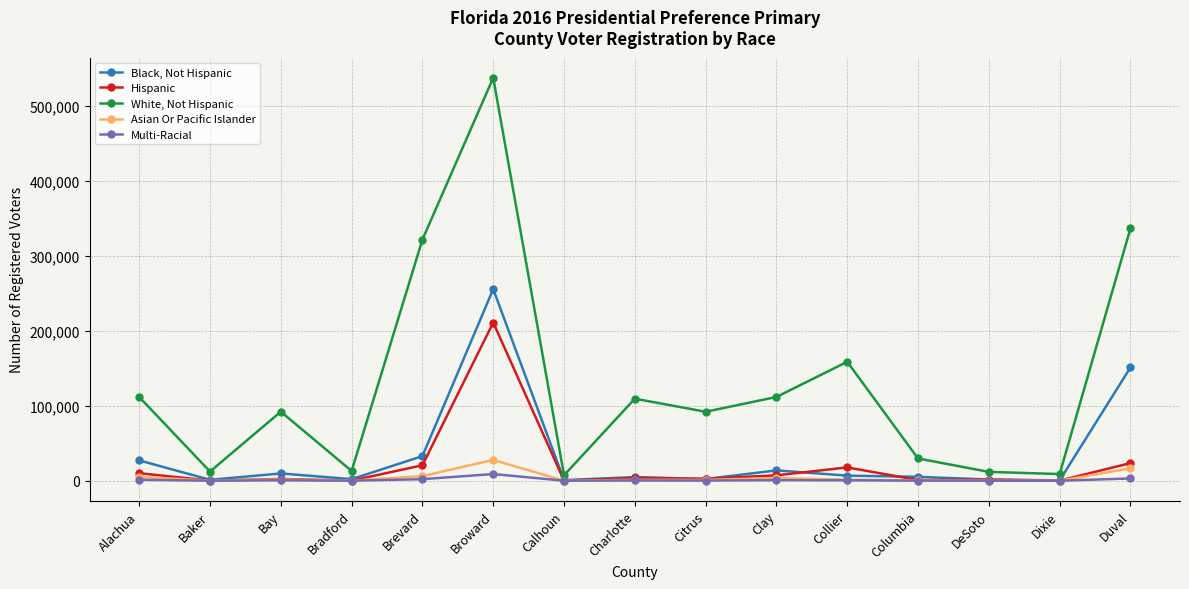

What is the sum of the Hispanic values at Dixie and Alachua?

10119